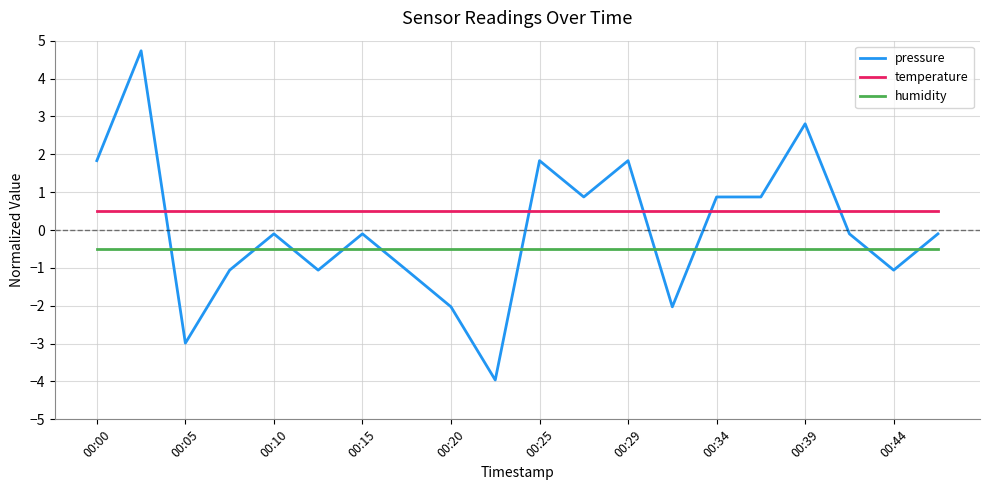

What is the highest value of the humidity series?

-0.5